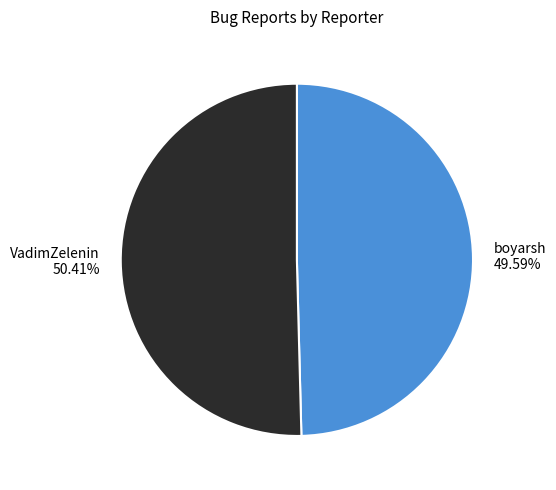

To the nearest percent, what is the difference between the VadimZelenin and boyarsh slice percentages?

1%